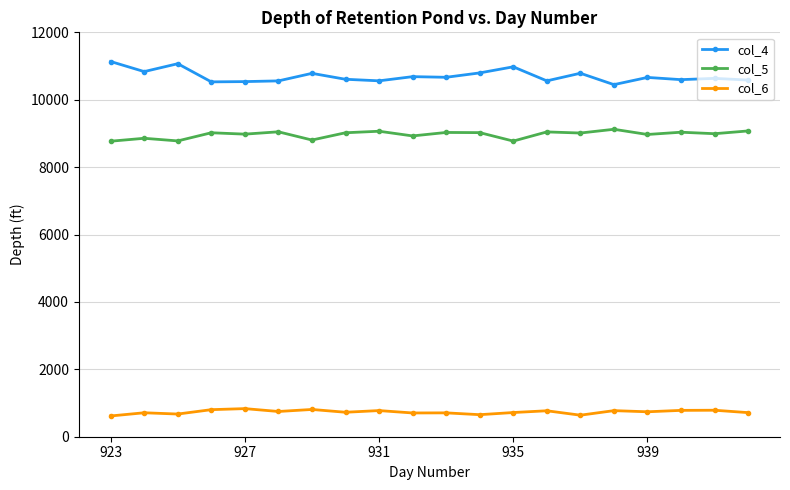

What is the difference between the second highest and second lowest values in the col_5 series?

301